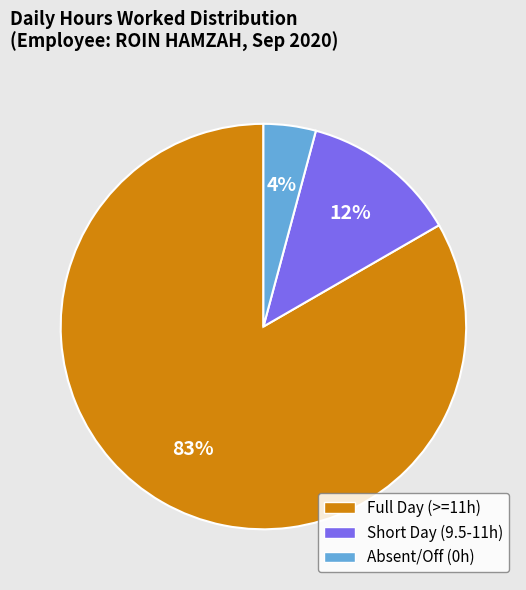

Is there any slice that represents more than half of the pie?

Yes